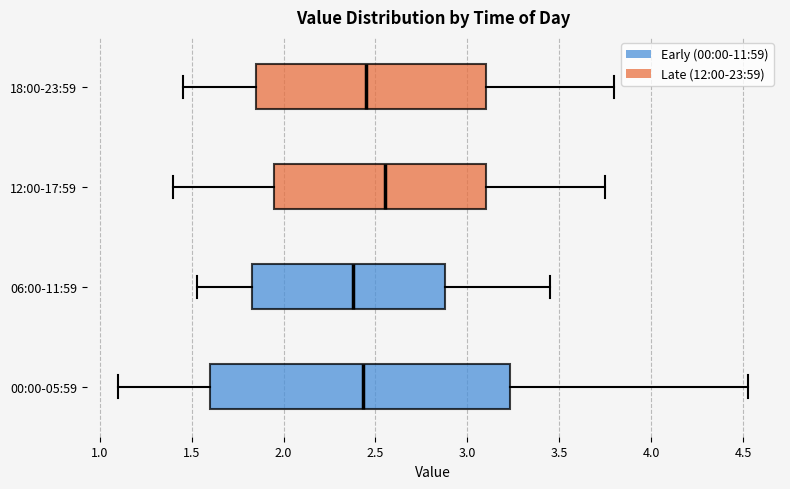

Where does the median line of the box for 12:00-17:59 sit on the x-axis? The values are not printed on the chart, so give them approximately, as read against the axis.

2.55